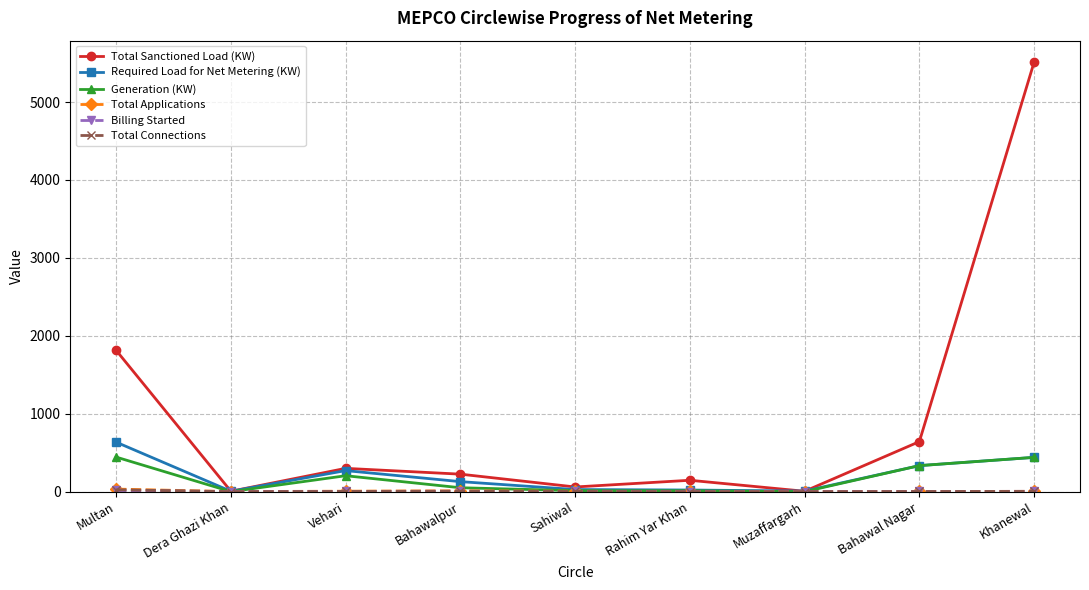

Between Sahiwal and Khanewal, which series saw the biggest shift?

Total Sanctioned Load (KW)